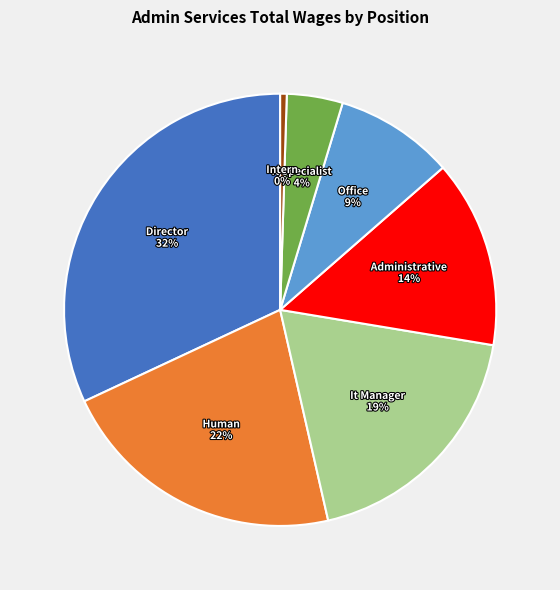

Is there any slice that represents more than half of the pie?

No